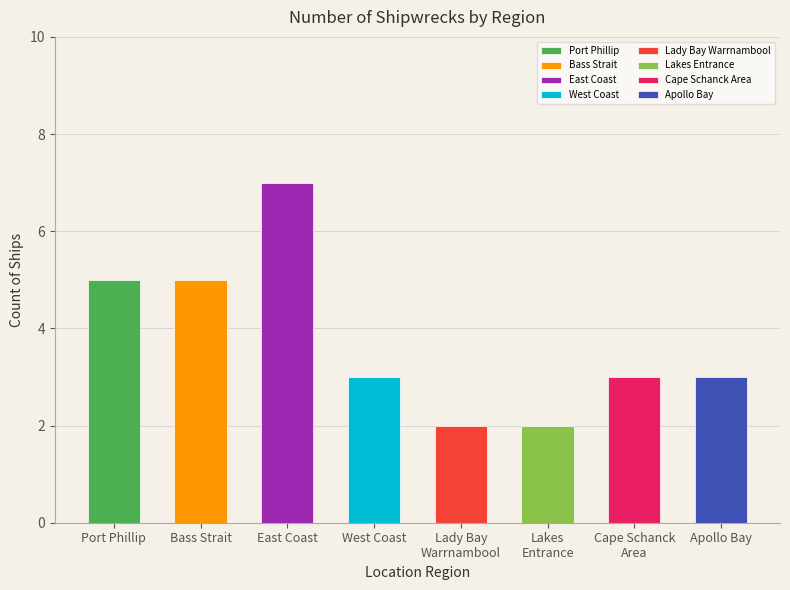

What is the change in value from East Coast to Apollo Bay?

-4